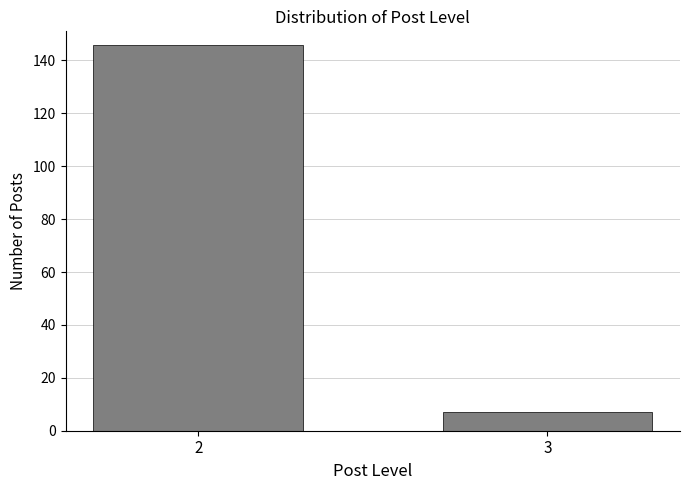

Reading left to right, what are all the values shown in this chart?

2=146	3=7